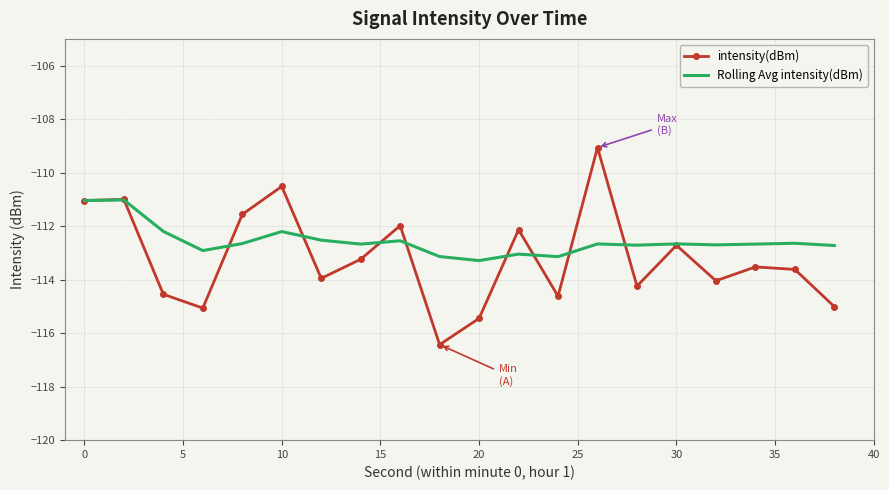

Which series has the largest total across all categories?

Rolling Avg intensity(dBm)